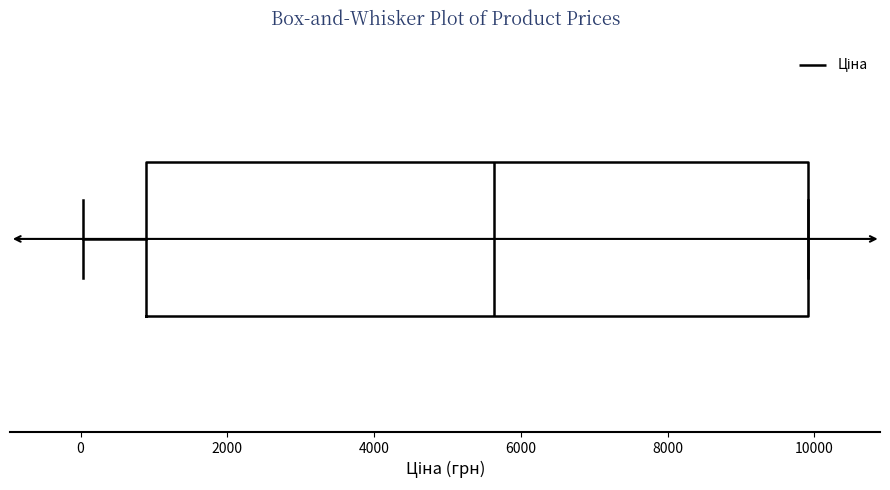

Transcribe this box plot: give where the median line is, the range the box spans, and where the two whiskers end, as read against the x-axis. The values are not printed on the chart, so give them approximately, as read against the axis.

median 5600, box 800 to 10000, whiskers 0 to 10000